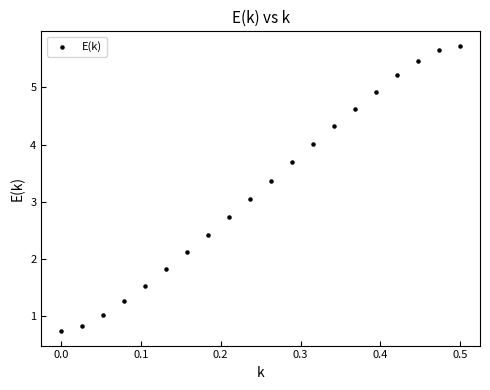

What is the range of Y values (max minus min)?

5.0